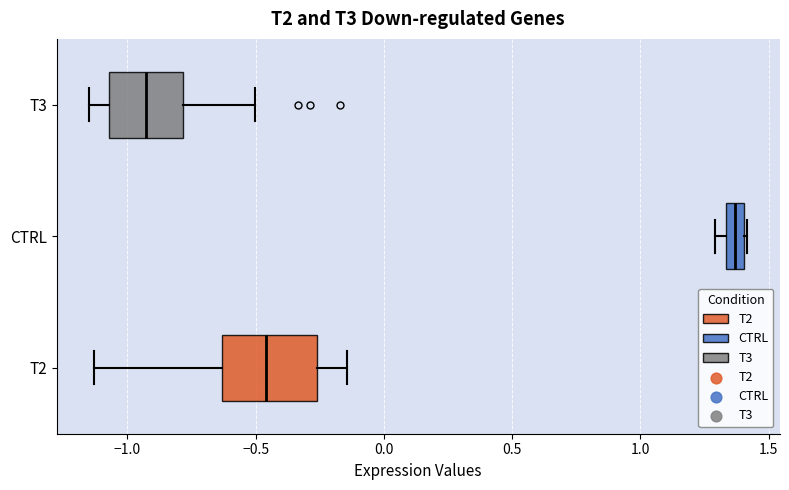

Which box is the widest, from its left edge to its right edge?

T2